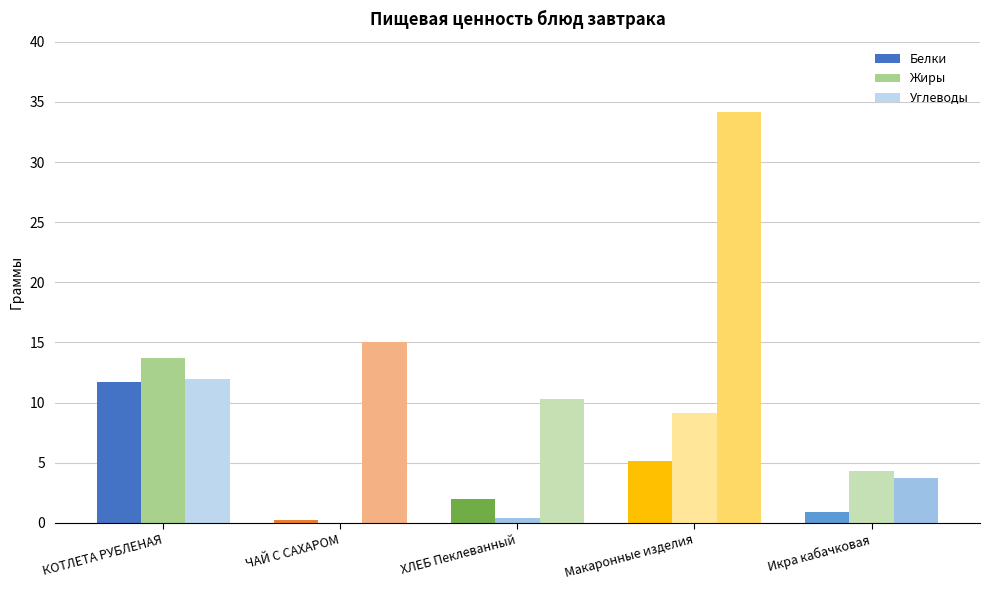

Reading left to right, list all the values displayed in this chart.

Белки: КОТЛЕТА РУБЛЕНАЯ=11.7	ЧАЙ С САХАРОМ=0.2	ХЛЕБ Пеклеванный=2.0	Макаронные изделия=5.1	Икра кабачковая=0.9
Жиры: КОТЛЕТА РУБЛЕНАЯ=13.7	ЧАЙ С САХАРОМ=0.0	ХЛЕБ Пеклеванный=0.4	Макаронные изделия=9.2	Икра кабачковая=4.3
Углеводы: КОТЛЕТА РУБЛЕНАЯ=12.0	ЧАЙ С САХАРОМ=15.0	ХЛЕБ Пеклеванный=10.3	Макаронные изделия=34.2	Икра кабачковая=3.7